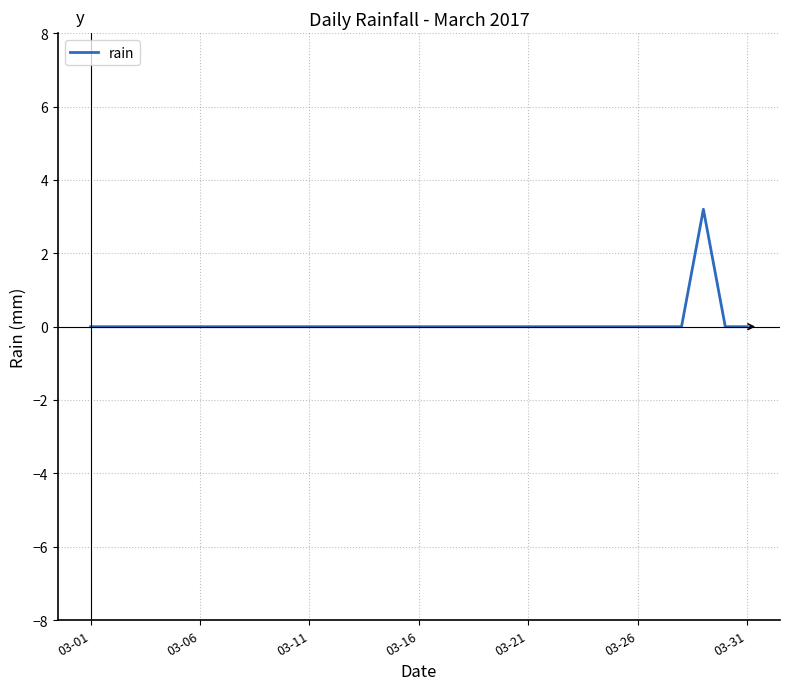

What is the greatest value displayed?

3.2